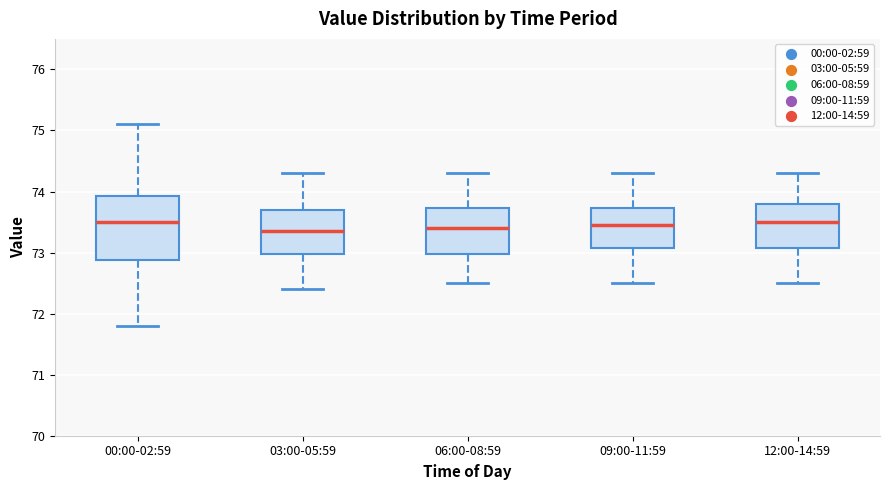

Which box is the tallest, from its lower edge to its upper edge?

00:00-02:59